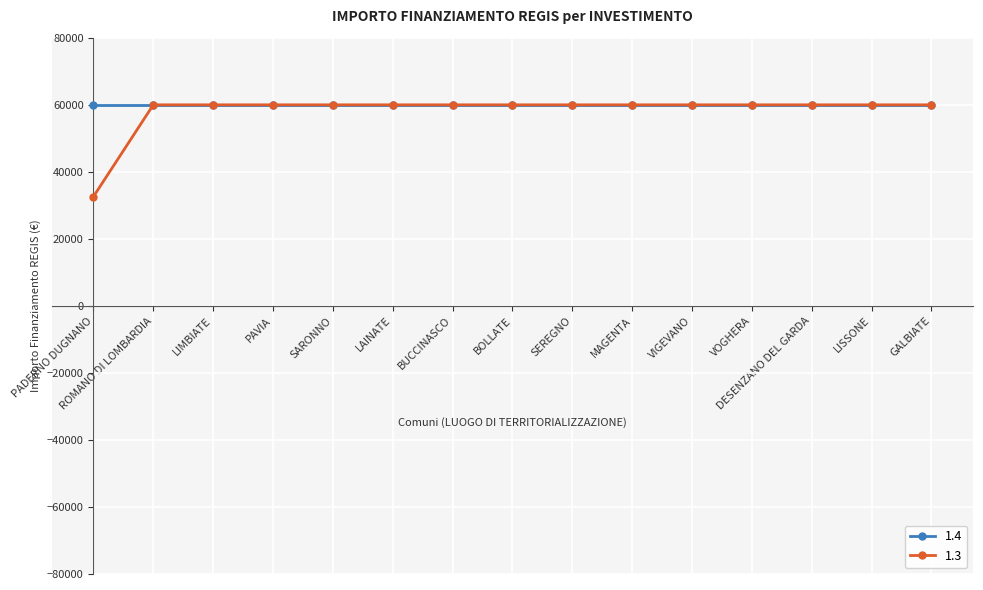

Which label corresponds to the smallest value in the chart?

PADERNO DUGNANO